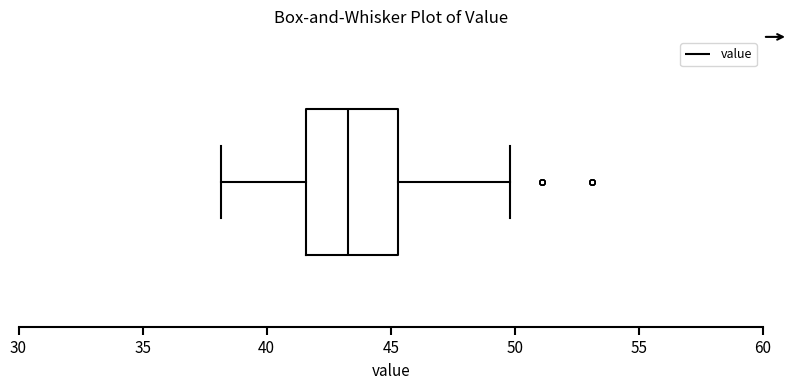

Where is the right edge of the box on the x-axis? The values are not printed on the chart, so give them approximately, as read against the axis.

45.5